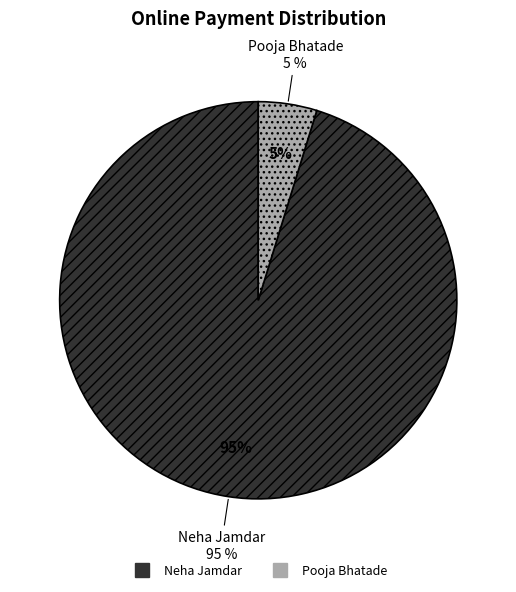

Rank the categories by value from lowest to highest.

Pooja Bhatade, Neha Jamdar